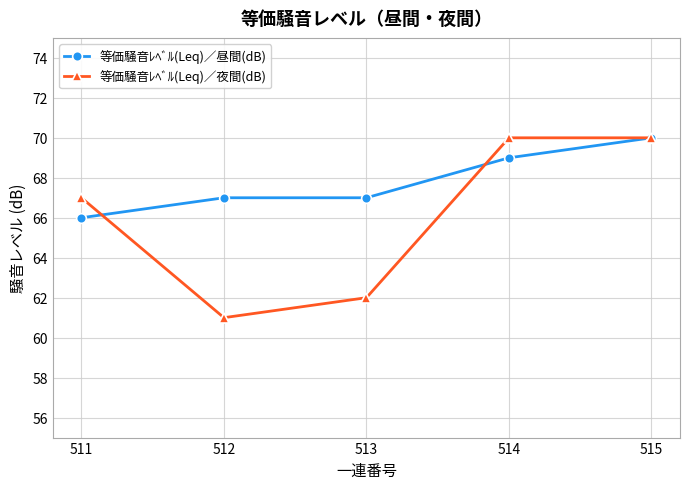

What is the difference between the 等価騒音ﾚﾍﾞﾙ(Leq)／夜間(dB) values at 515 and 513?

8